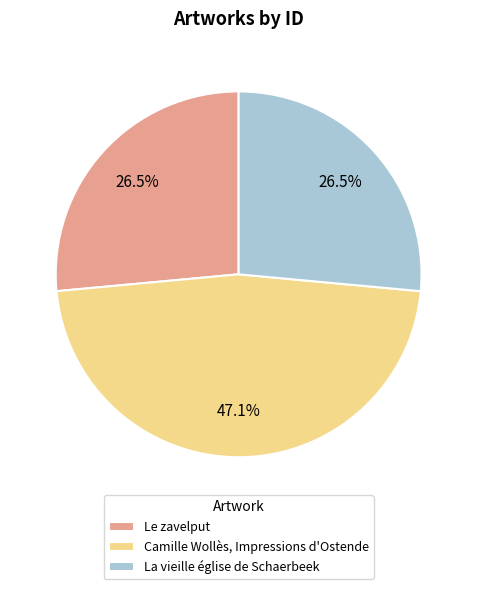

Between Camille Wollès, Impressions d'Ostende and Le zavelput, which is larger?

Camille Wollès, Impressions d'Ostende